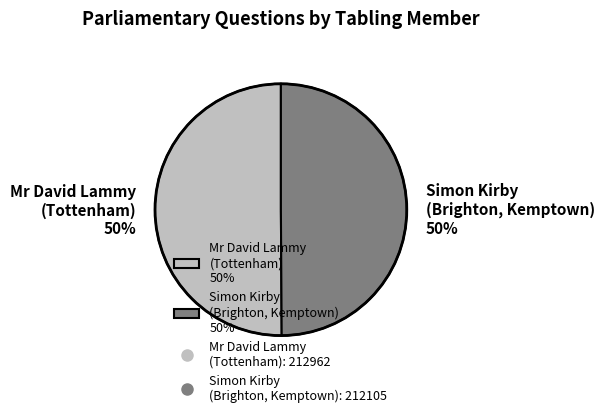

The Mr David Lammy (Tottenham) 50% slice represents 50% of the pie. True or false?

True